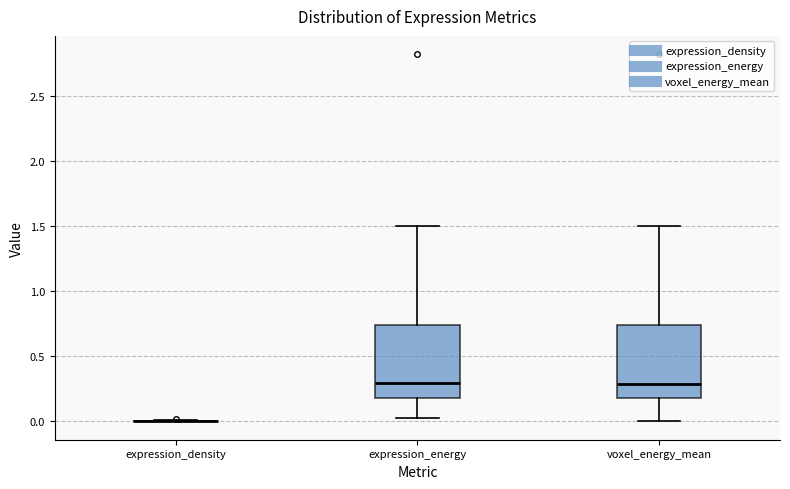

Where does the median line of the box for expression_energy sit on the y-axis? The values are not printed on the chart, so give them approximately, as read against the axis.

0.30